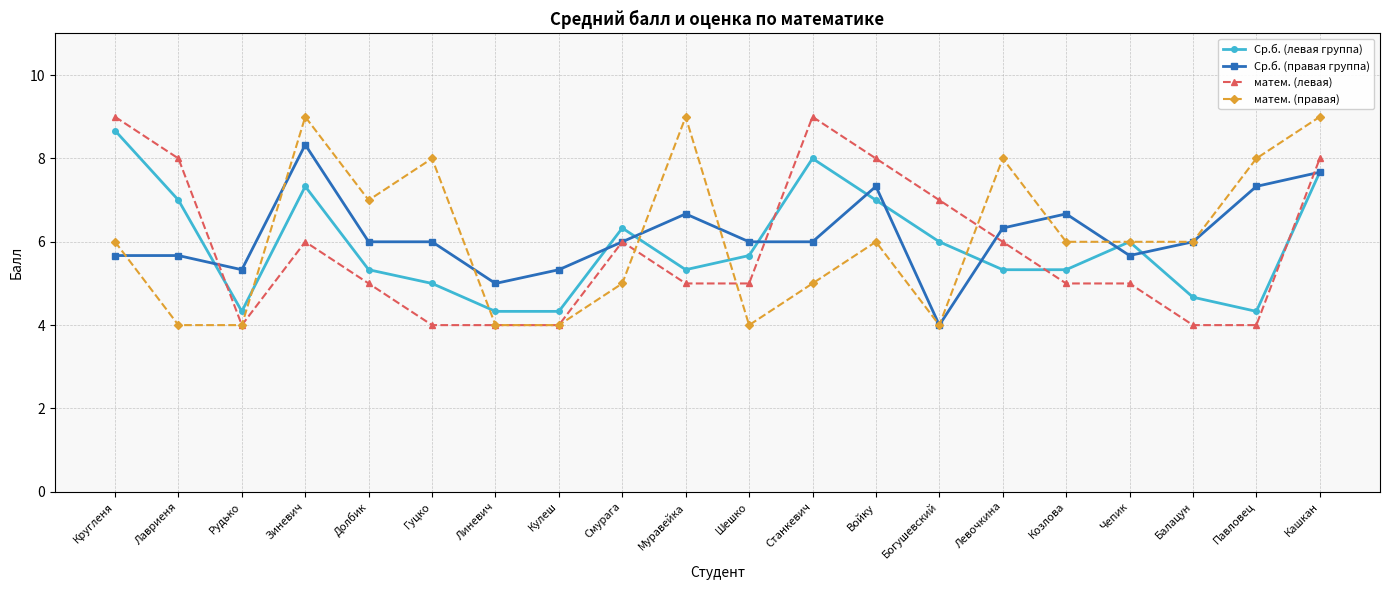

What is the lowest value of the Ср.б. (левая группа) series?

4.3